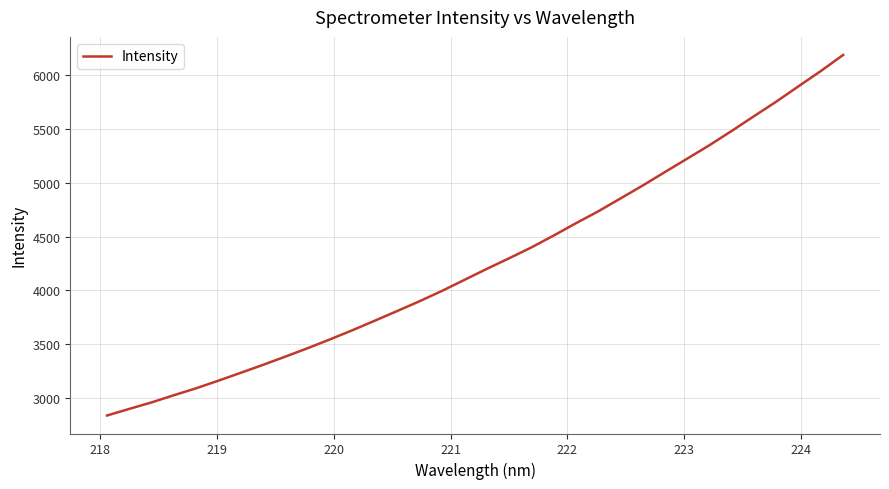

What is the maximum value shown in the chart?

6187.7